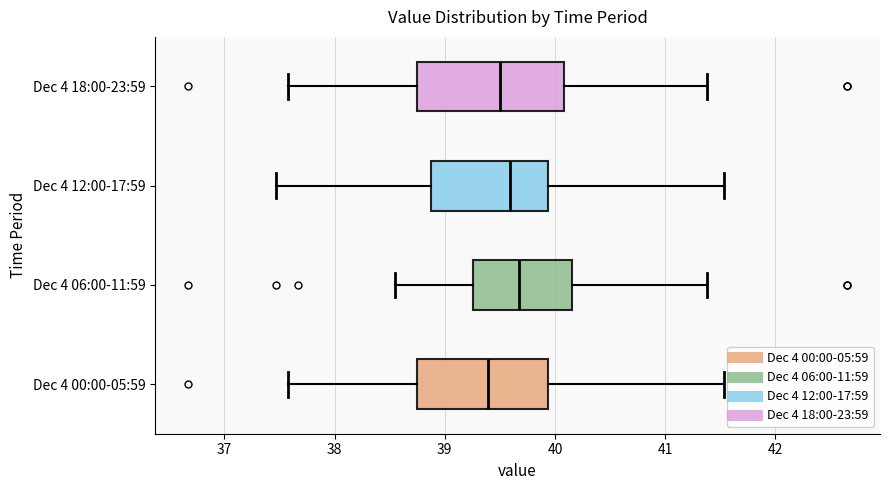

Reading bottom to top, read every box against the x-axis: the position of its median line, the range the box covers, and the ends of its whiskers. The values are not printed on the chart, so give them approximately, as read against the axis.

Dec 4 00:00-05:59: median 39.4, box 38.7 to 39.9, whiskers 37.6 to 41.5
Dec 4 06:00-11:59: median 39.7, box 39.3 to 40.2, whiskers 38.6 to 41.4
Dec 4 12:00-17:59: median 39.6, box 38.9 to 39.9, whiskers 37.5 to 41.5
Dec 4 18:00-23:59: median 39.5, box 38.7 to 40.1, whiskers 37.6 to 41.4